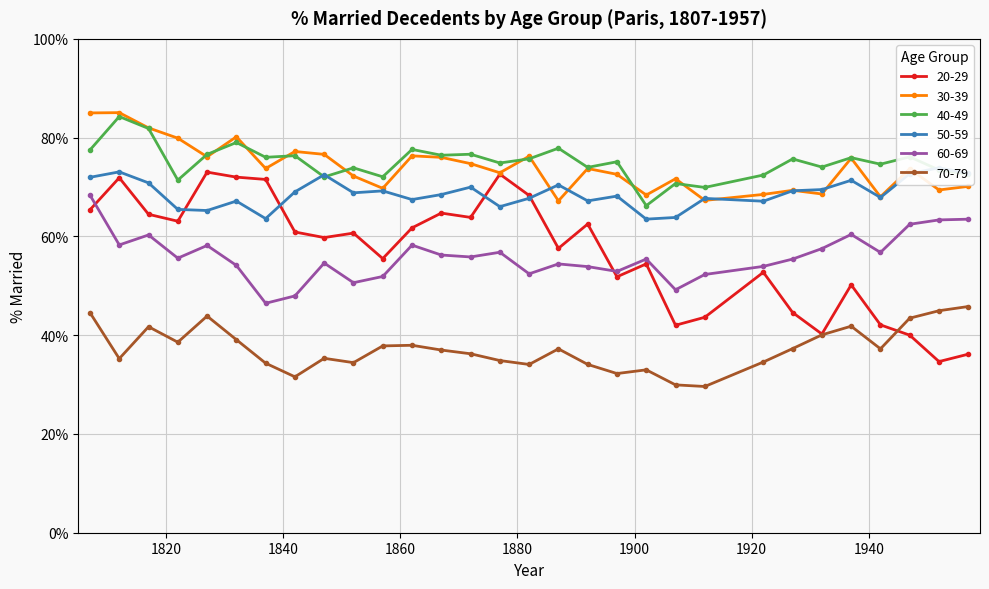

True or false: 30-39 and 70-79 cross at least once.

False